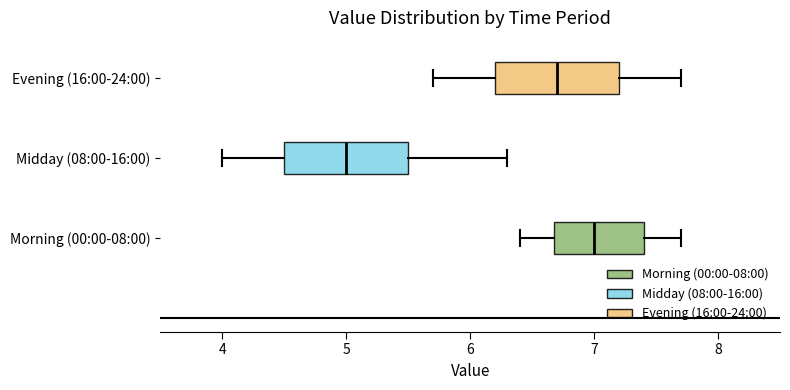

Reading bottom to top, transcribe this box plot: for each box, give where its median line is, the range the box spans, and where its two whiskers end, as read against the x-axis. The values are not printed on the chart, so give them approximately, as read against the axis.

Morning (00:00-08:00): median 7.0, box 6.7 to 7.4, whiskers 6.4 to 7.7
Midday (08:00-16:00): median 5.0, box 4.5 to 5.5, whiskers 4.0 to 6.3
Evening (16:00-24:00): median 6.7, box 6.2 to 7.2, whiskers 5.7 to 7.7